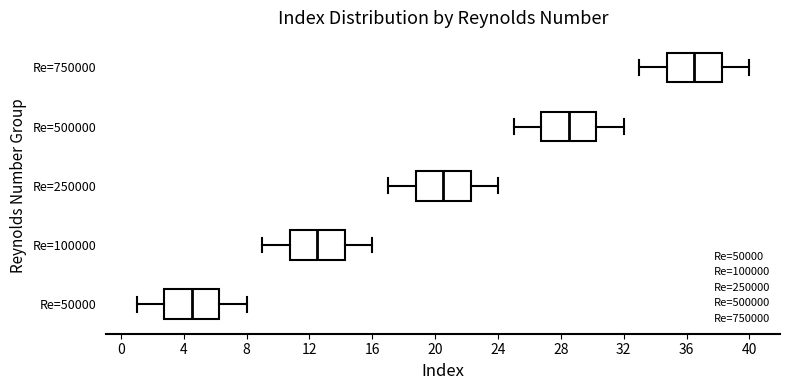

Reading bottom to top, read every box against the x-axis: the position of its median line, the range the box covers, and the ends of its whiskers. The values are not printed on the chart, so give them approximately, as read against the axis.

Re=50000: median 4.5, box 3.0 to 6.5, whiskers 1.0 to 8.0
Re=100000: median 12.5, box 11.0 to 14.5, whiskers 9.0 to 16.0
Re=250000: median 20.5, box 19.0 to 22.5, whiskers 17.0 to 24.0
Re=500000: median 28.5, box 27.0 to 30.5, whiskers 25.0 to 32.0
Re=750000: median 36.5, box 35.0 to 38.5, whiskers 33.0 to 40.0